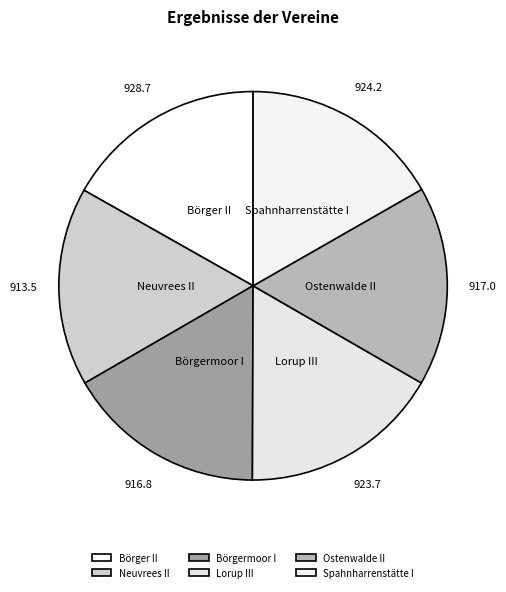

The Börger II slice represents 26% of the pie. True or false?

False